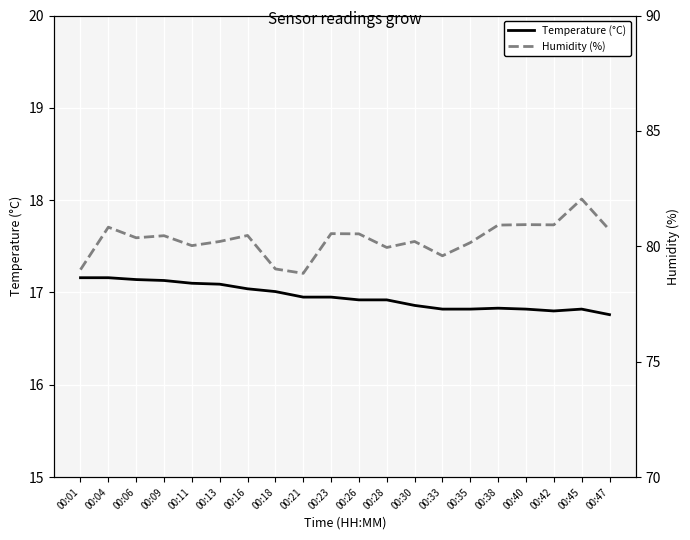

What is the sum of the Humidity (%) values at 00:23 and 00:38?

161.5